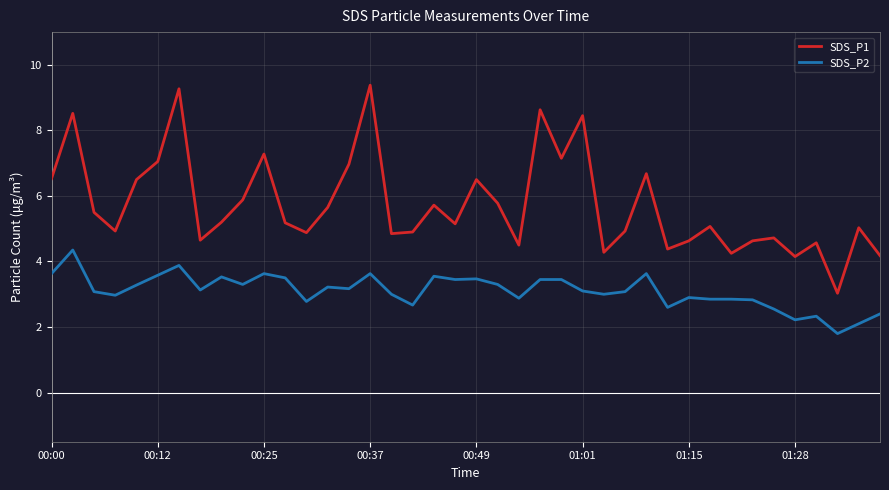

Which series has the largest total across all categories?

SDS_P1